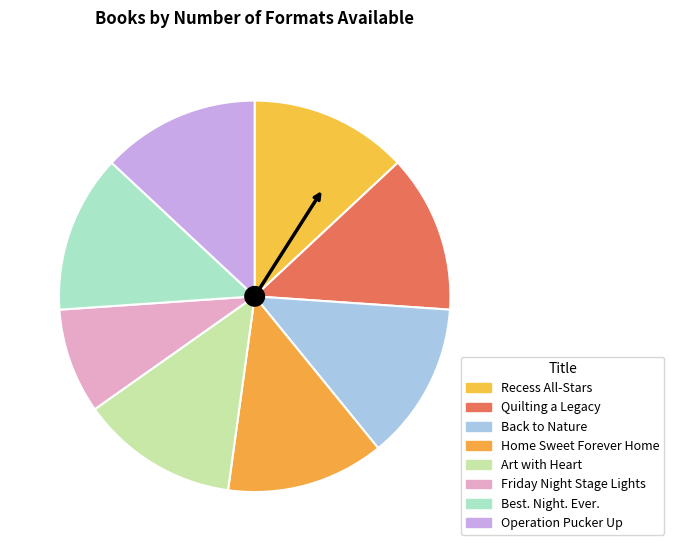

The Operation Pucker Up slice represents 1% of the pie. True or false?

False